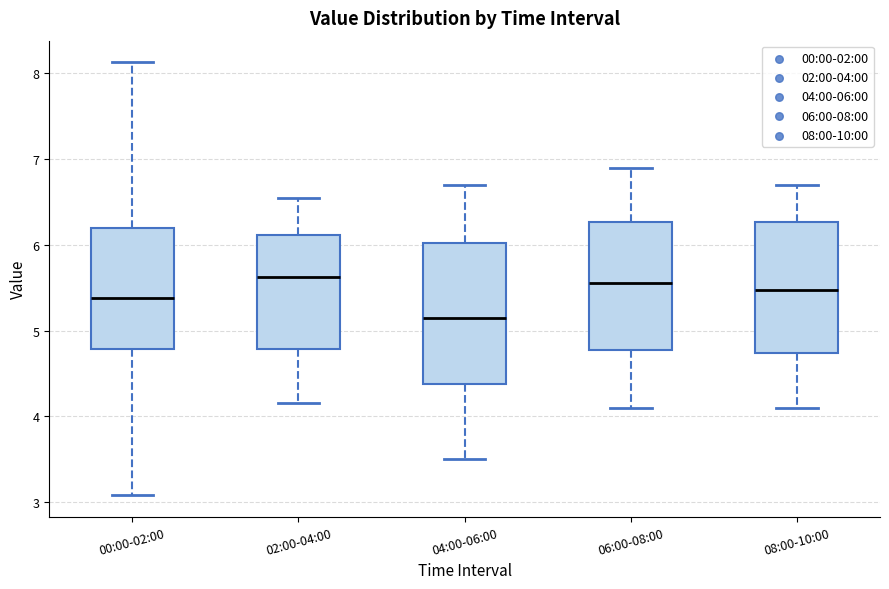

Reading left to right, transcribe this box plot: for each box, give where its median line is, the range the box spans, and where its two whiskers end, as read against the y-axis. The values are not printed on the chart, so give them approximately, as read against the axis.

00:00-02:00: median 5.4, box 4.8 to 6.2, whiskers 3.1 to 8.1
02:00-04:00: median 5.6, box 4.8 to 6.1, whiskers 4.2 to 6.6
04:00-06:00: median 5.2, box 4.4 to 6.0, whiskers 3.5 to 6.7
06:00-08:00: median 5.6, box 4.8 to 6.3, whiskers 4.1 to 6.9
08:00-10:00: median 5.5, box 4.7 to 6.3, whiskers 4.1 to 6.7